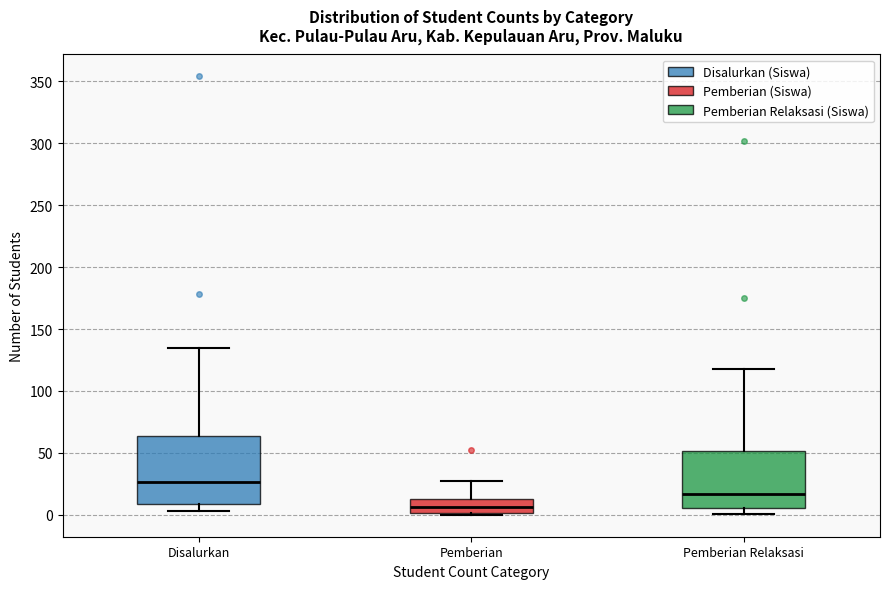

Where is the upper edge of the box for Disalurkan on the y-axis? The values are not printed on the chart, so give them approximately, as read against the axis.

65